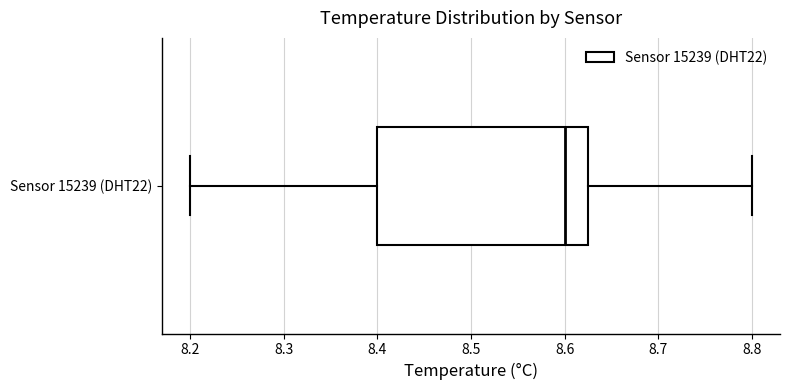

Read this box plot against the x-axis: the position of the median line, the range covered by the box, and the ends of both whiskers. The values are not printed on the chart, so give them approximately, as read against the axis.

median 8.60, box 8.40 to 8.63, whiskers 8.20 to 8.80